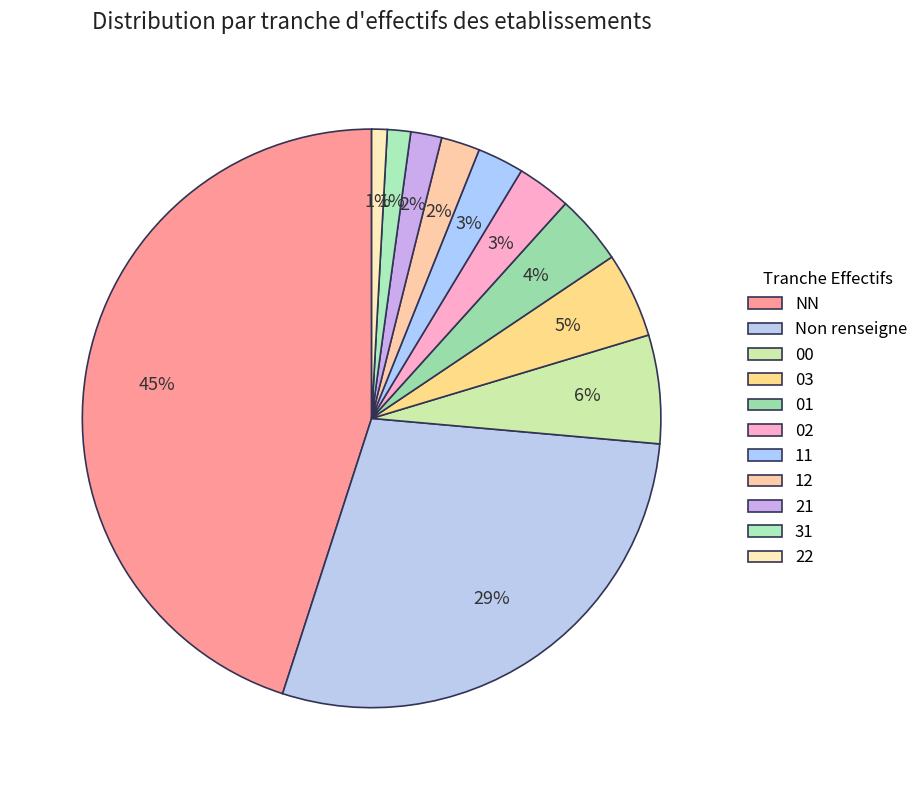

How many segments does this pie chart have?

11